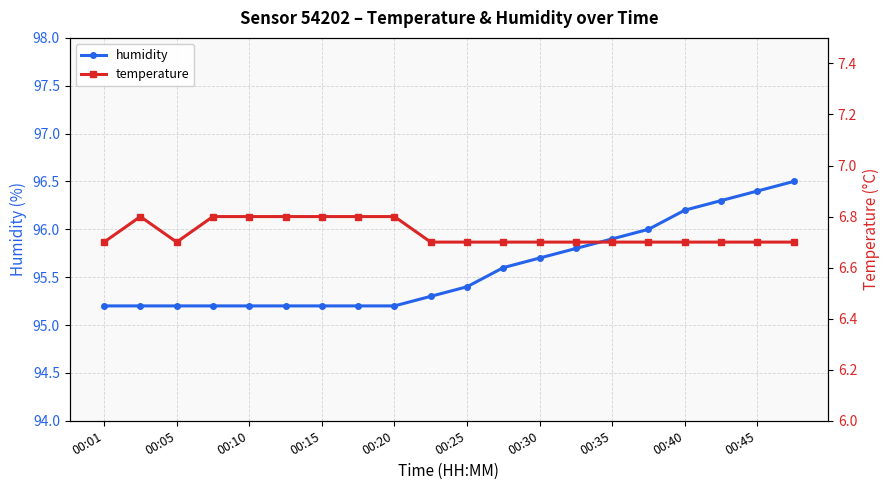

Rank the series by their average value, from lowest to highest.

temperature, humidity